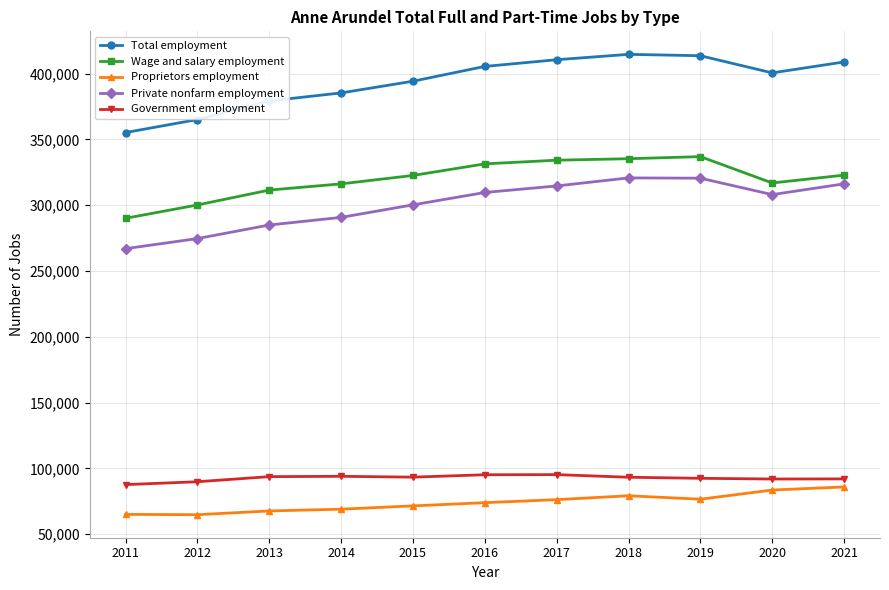

What are all the series names shown in the legend?

Total employment, Wage and salary employment, Proprietors employment, Private nonfarm employment, Government employment